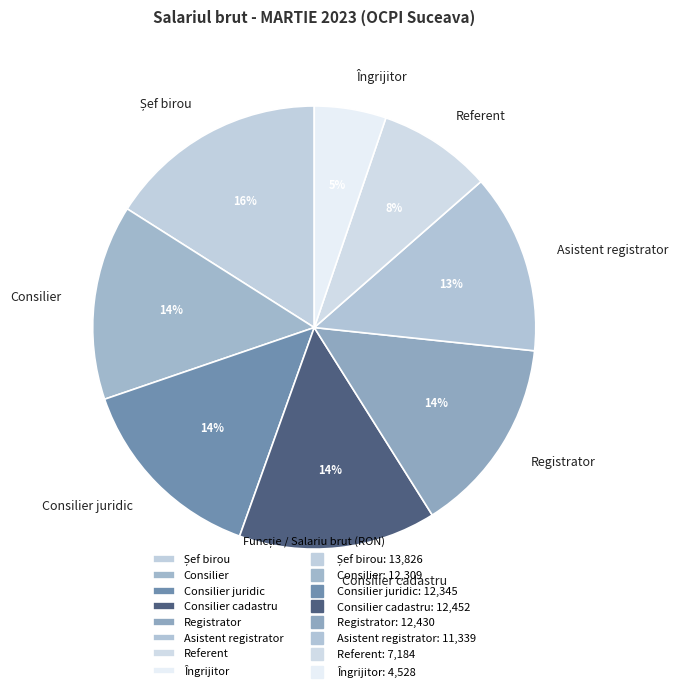

Is Consilier cadastru the majority of the pie?

No